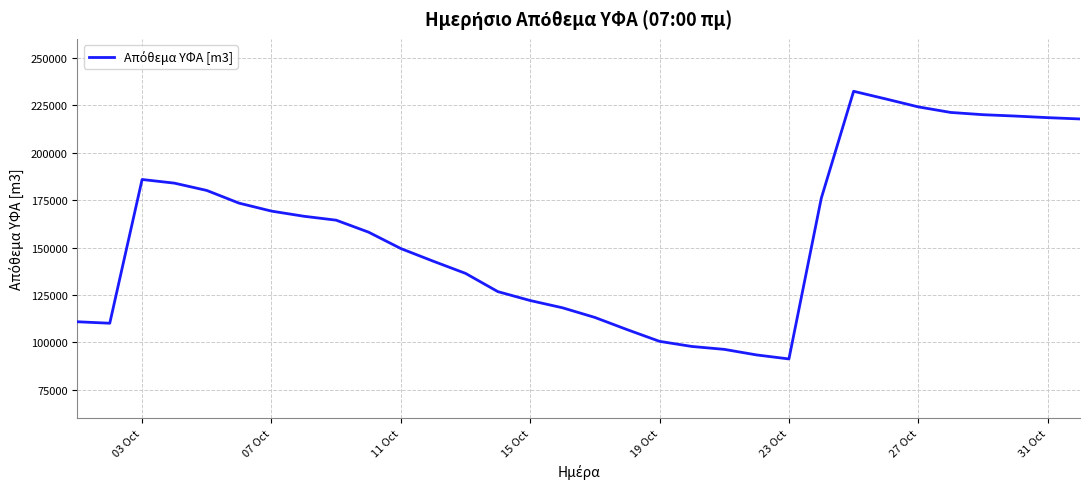

What is the maximum value shown in the chart?

232358.2